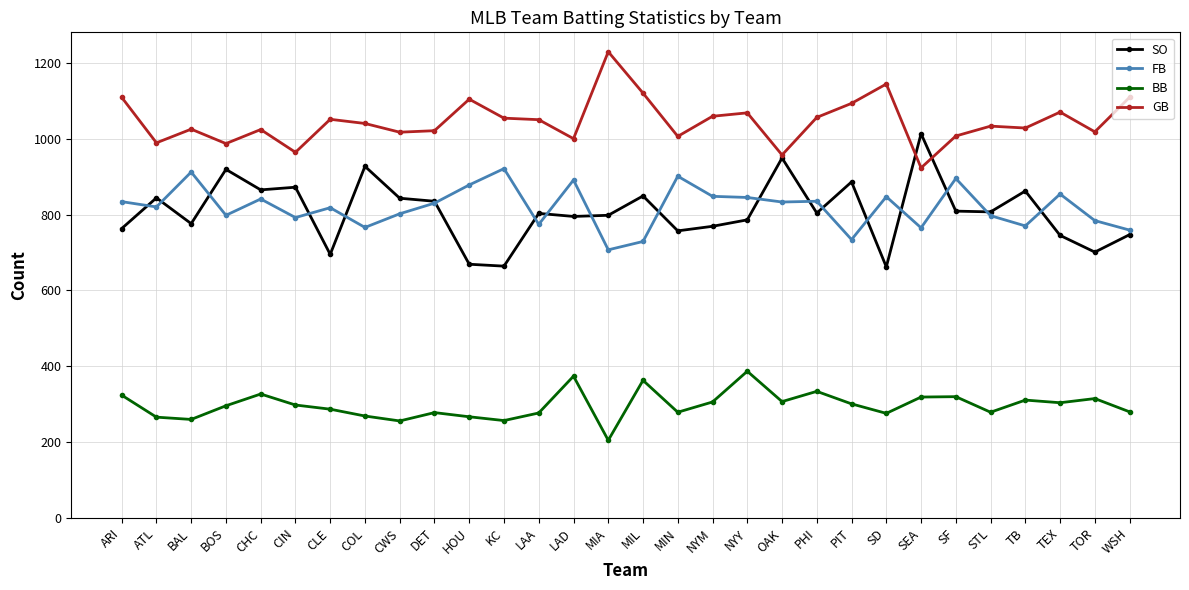

What are all the series names shown in the legend?

SO, FB, BB, GB